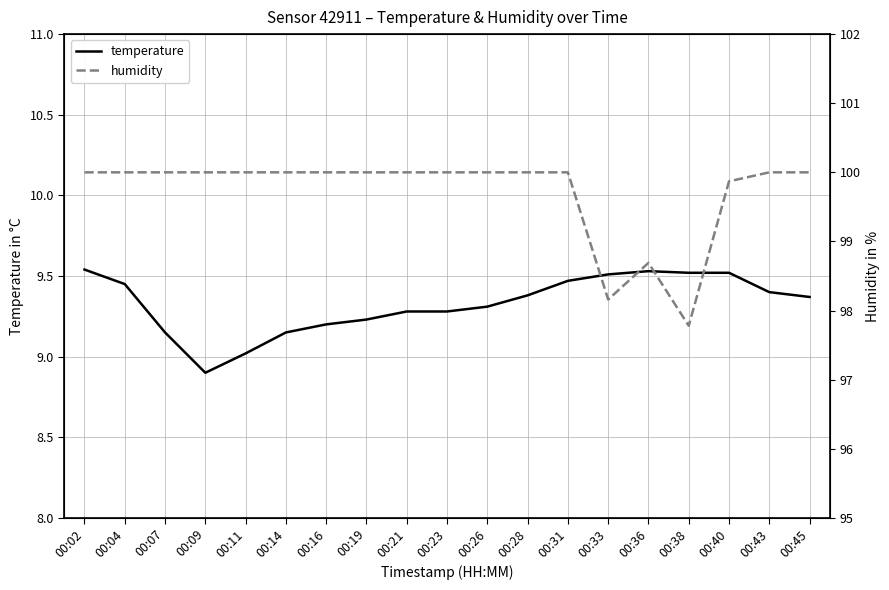

What is the difference between the humidity values at 00:26 and 00:33?

1.8